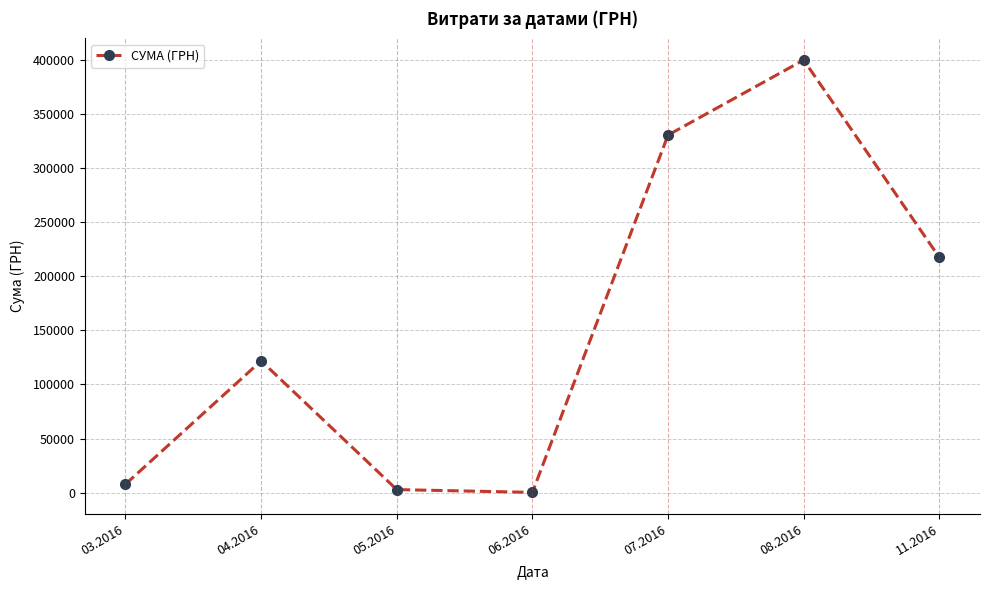

How many interior local valleys (lower than both neighbors) does the data have?

1